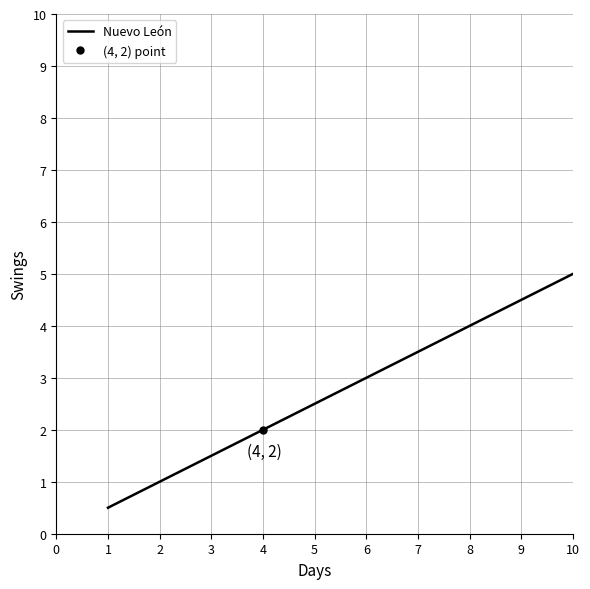

True or false: there are more than 0 points higher than both neighbors.

False